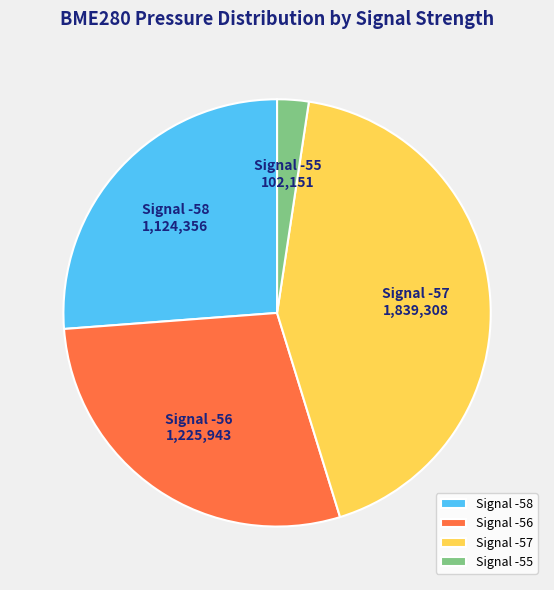

Do Signal -56 and Signal -57 together represent more than half of the pie?

Yes